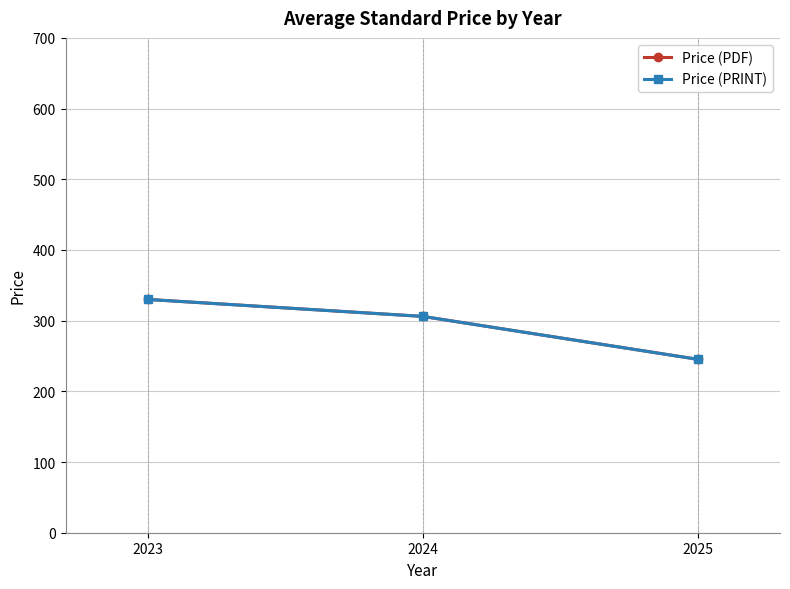

Is this an area chart (filled region under the line)?

No